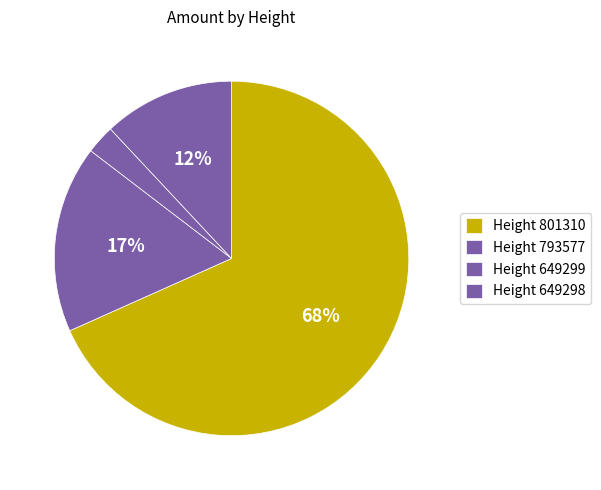

Count the number of slices in the pie.

4